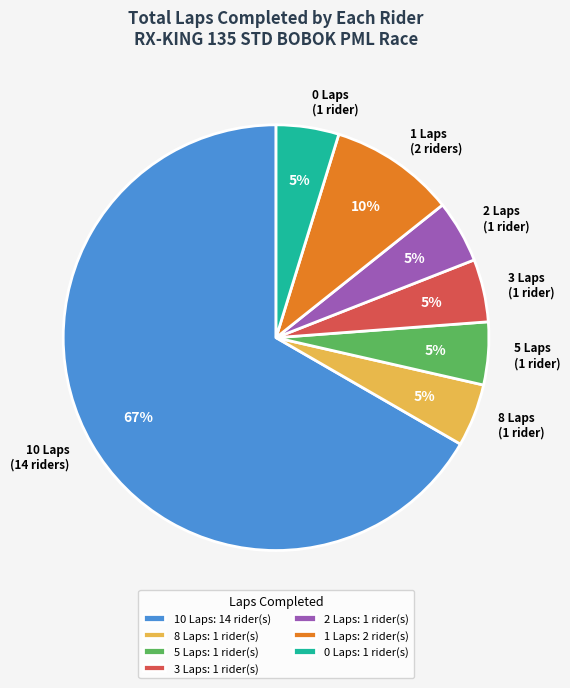

Combined, do 10 Laps (14 riders) and 8 Laps (1 rider) account for over 50%?

Yes